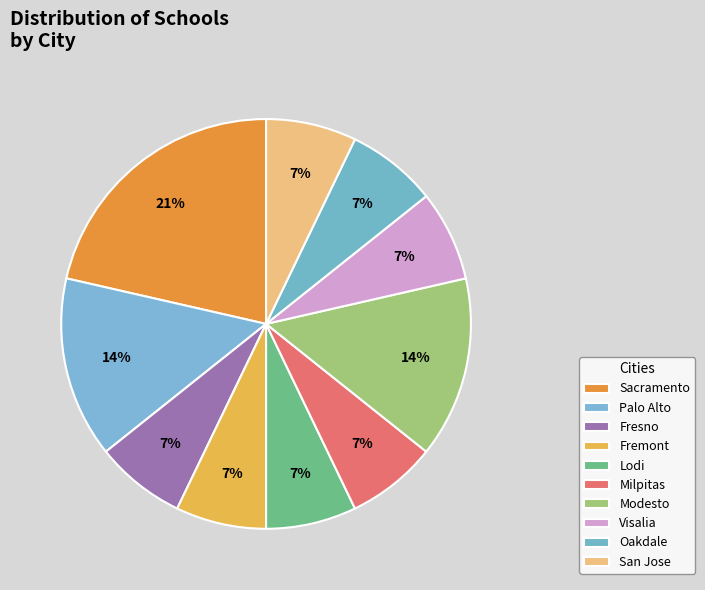

Is there a majority slice in this chart?

No